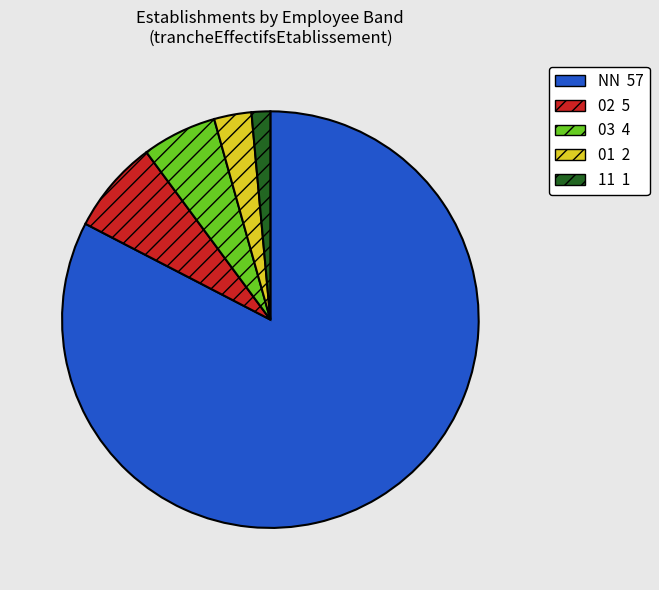

Combined, do 01 and 03 account for over 50%?

No